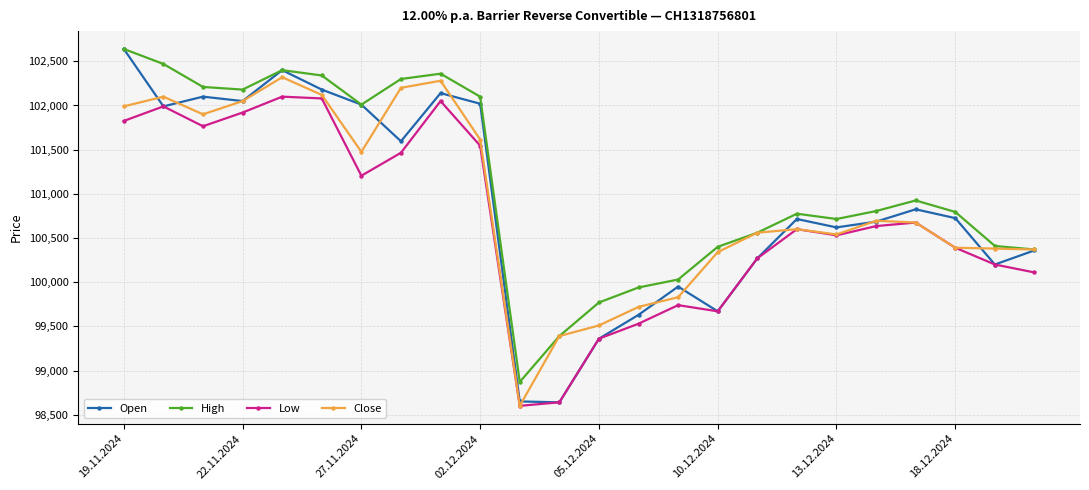

At how many categories does at least one series exceed 100901?

11